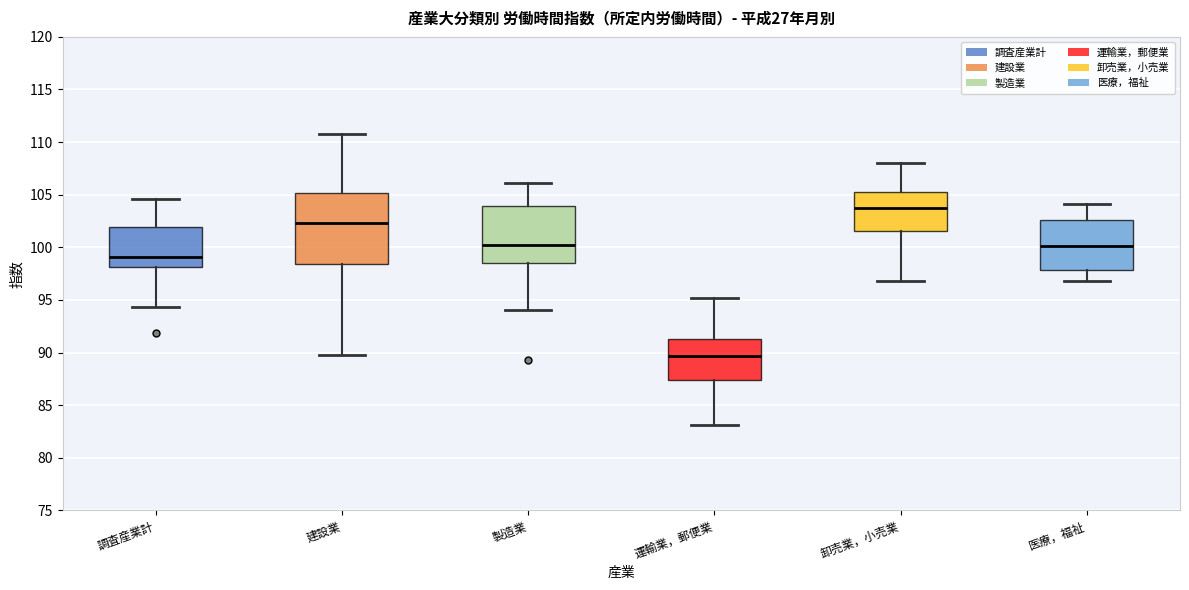

Which box's median line is the lowest?

運輸業，郵便業